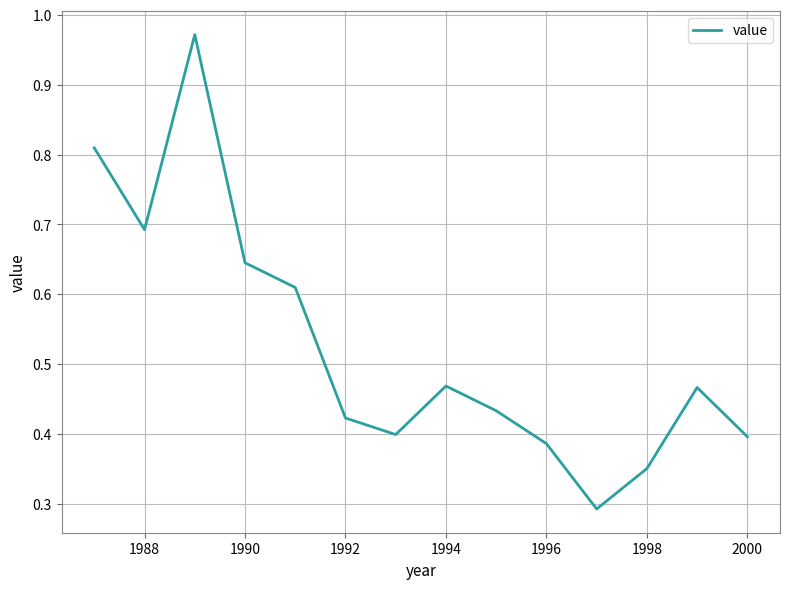

What is the difference between the maximum and minimum values?

0.7